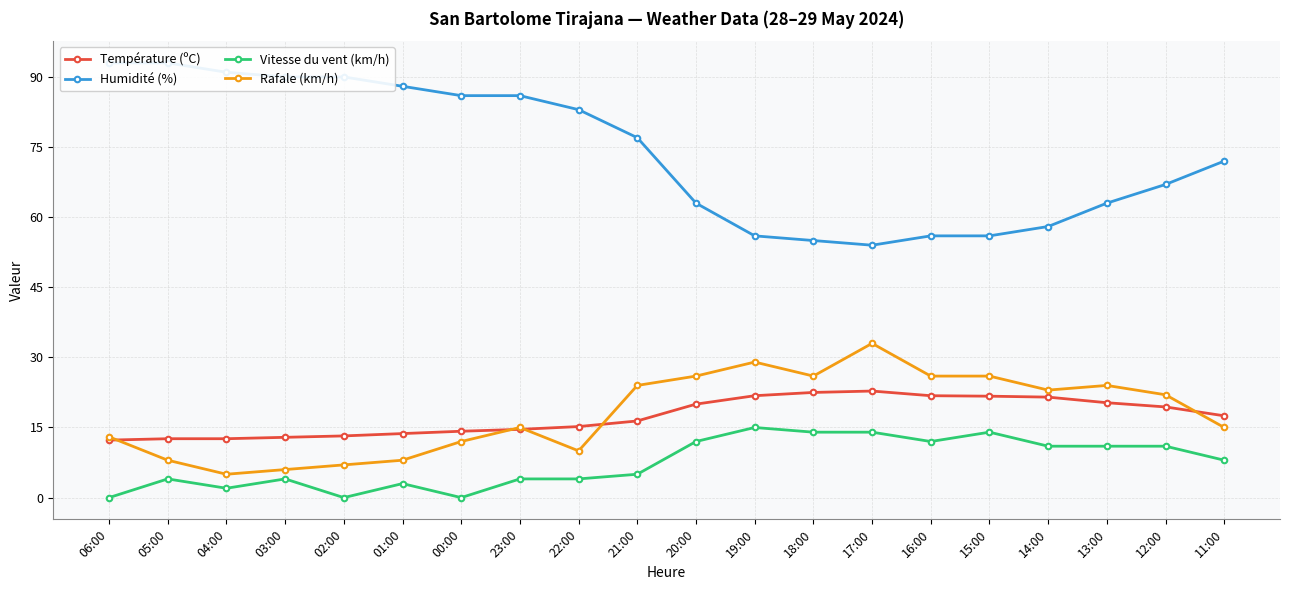

True or false: Vitesse du vent (km/h) and Humidité (%) intersect in this chart.

False